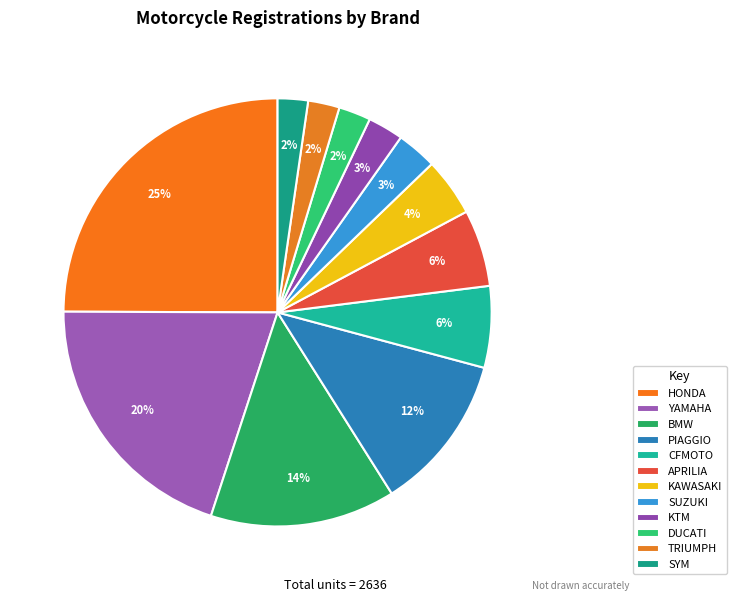

True or false: HONDA accounts for 35% of the total.

False